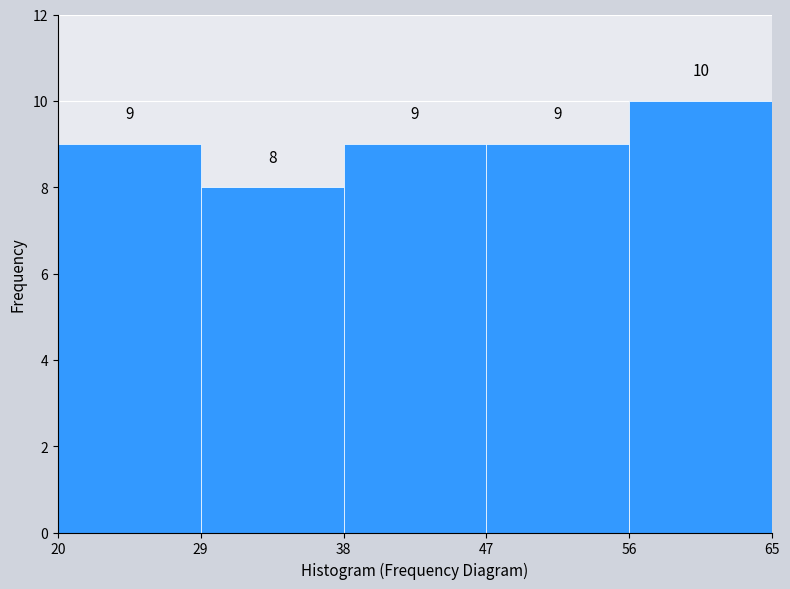

Reading left to right, transcribe this chart: for each bar, give the range it covers on the x-axis and its height.

20 to 29: 9
29 to 38: 8
38 to 47: 9
47 to 56: 9
56 to 65: 10